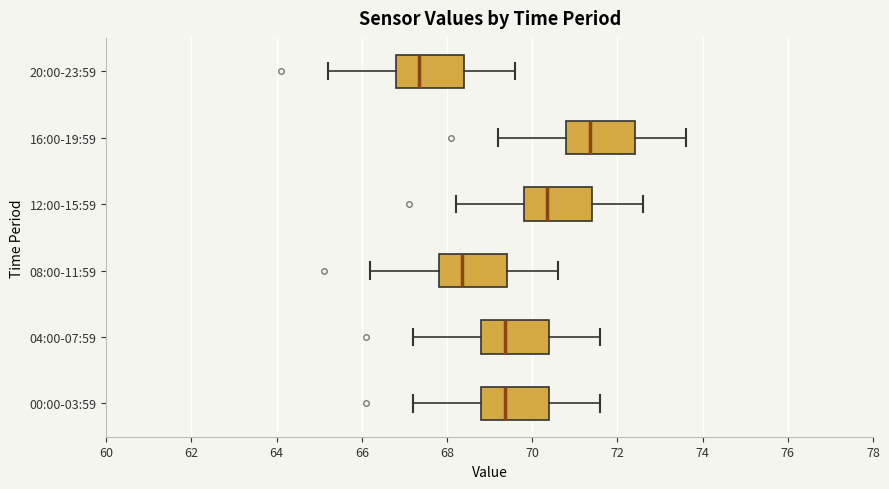

Reading bottom to top, read every box against the x-axis: the position of its median line, the range the box covers, and the ends of its whiskers. The values are not printed on the chart, so give them approximately, as read against the axis.

00:00-03:59: median 69.4, box 68.8 to 70.4, whiskers 67.2 to 71.6
04:00-07:59: median 69.4, box 68.8 to 70.4, whiskers 67.2 to 71.6
08:00-11:59: median 68.4, box 67.8 to 69.4, whiskers 66.2 to 70.6
12:00-15:59: median 70.4, box 69.8 to 71.4, whiskers 68.2 to 72.6
16:00-19:59: median 71.4, box 70.8 to 72.4, whiskers 69.2 to 73.6
20:00-23:59: median 67.4, box 66.8 to 68.4, whiskers 65.2 to 69.6